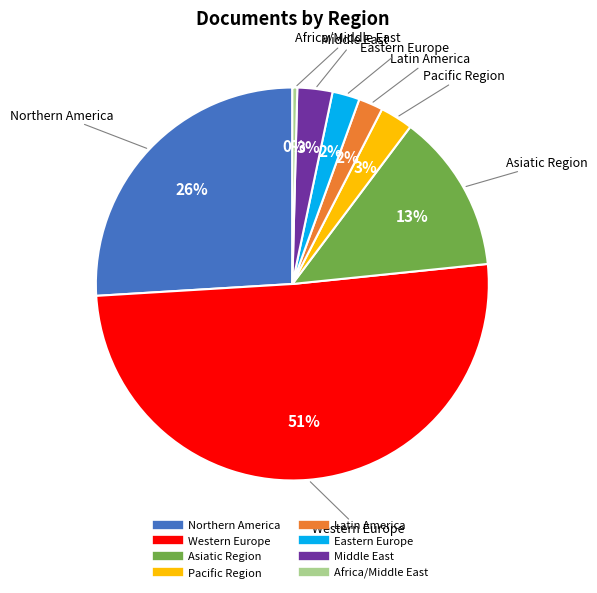

To the nearest percent, what is the average slice percentage?

12%